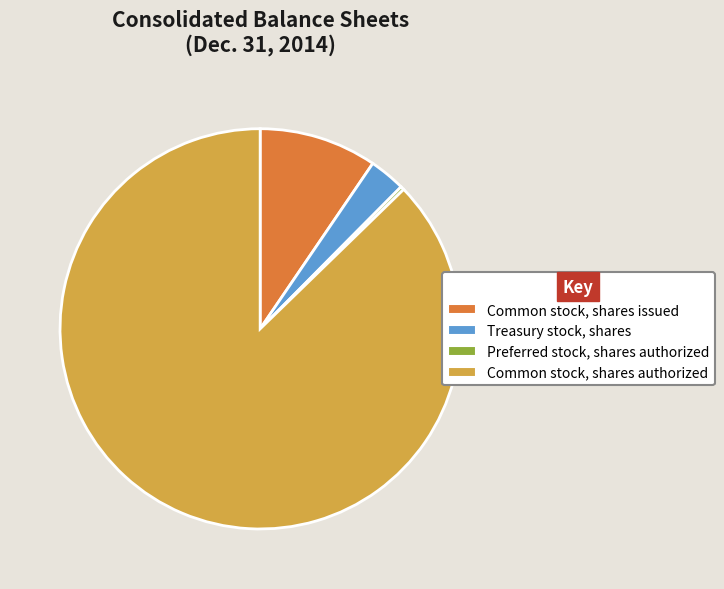

Is there a majority slice in this chart?

Yes